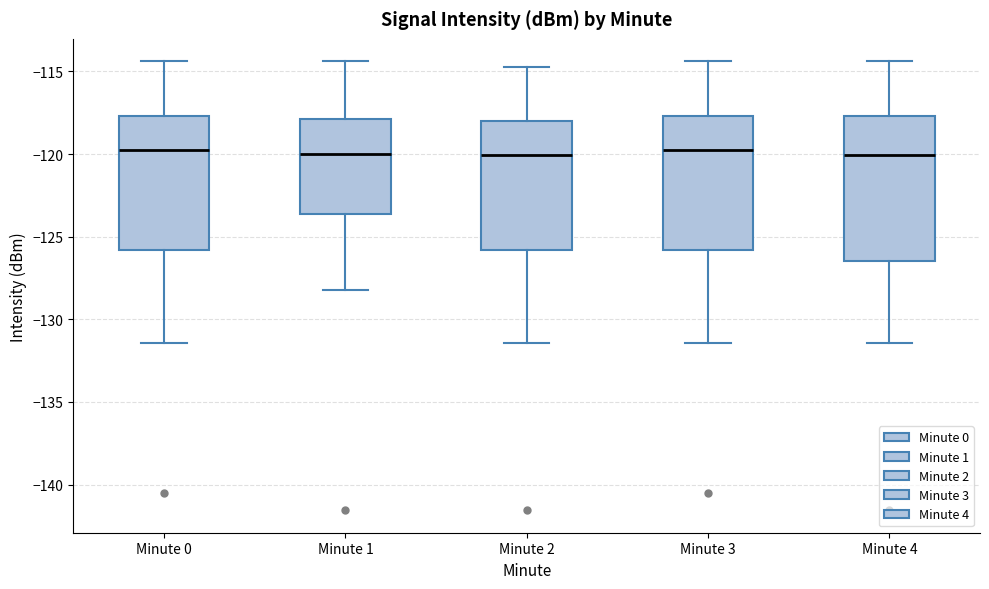

Reading left to right, read every box against the y-axis: the position of its median line, the range the box covers, and the ends of its whiskers. The values are not printed on the chart, so give them approximately, as read against the axis.

Minute 0: median -120.0, box -126.0 to -117.5, whiskers -131.5 to -114.5
Minute 1: median -120.0, box -123.5 to -118.0, whiskers -128.0 to -114.5
Minute 2: median -120.0, box -126.0 to -118.0, whiskers -131.5 to -114.5
Minute 3: median -120.0, box -126.0 to -117.5, whiskers -131.5 to -114.5
Minute 4: median -120.0, box -126.5 to -117.5, whiskers -131.5 to -114.5